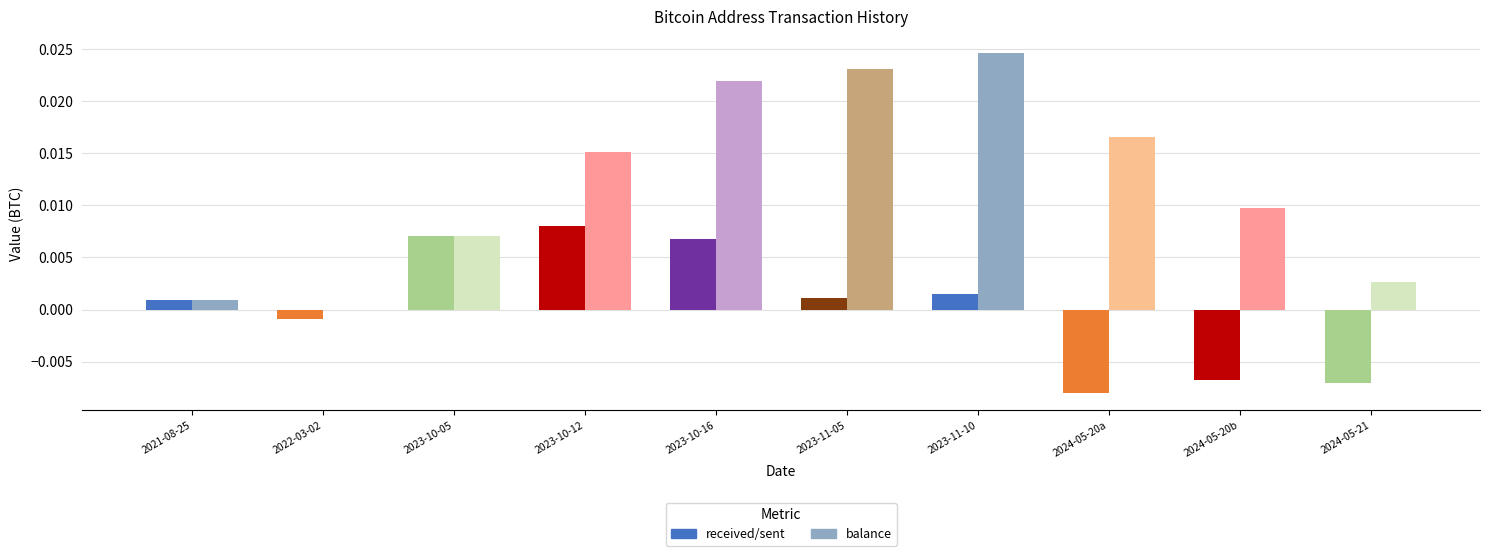

How many groups of bars are there?

10